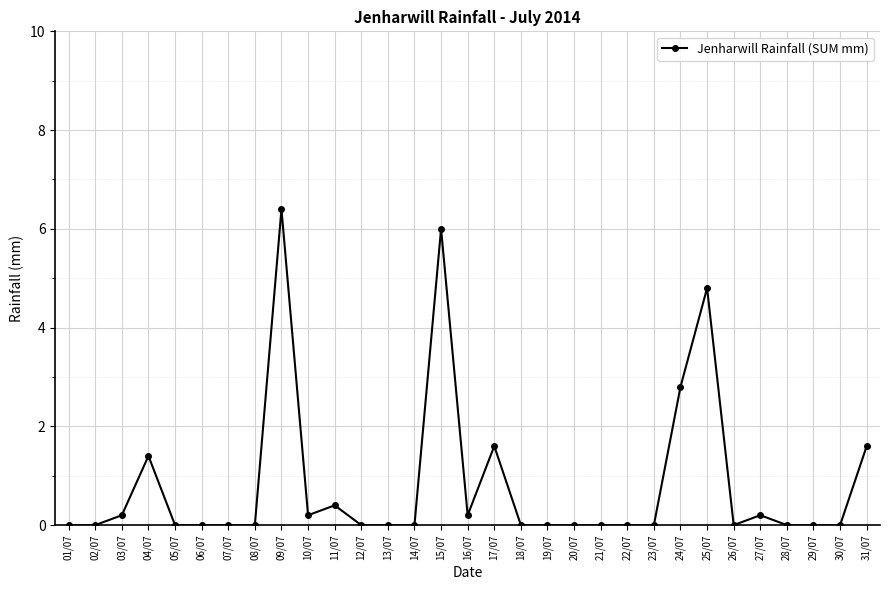

Count the number of categories in the chart.

31